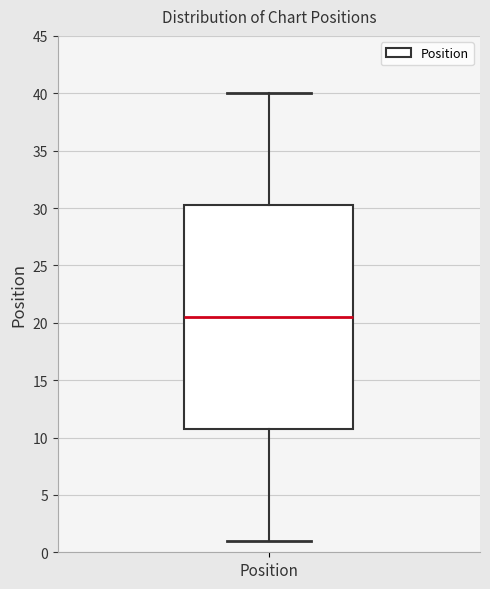

Transcribe this box plot: give where the median line is, the range the box spans, and where the two whiskers end, as read against the y-axis. The values are not printed on the chart, so give them approximately, as read against the axis.

median 20.5, box 11.0 to 30.5, whiskers 1.0 to 40.0